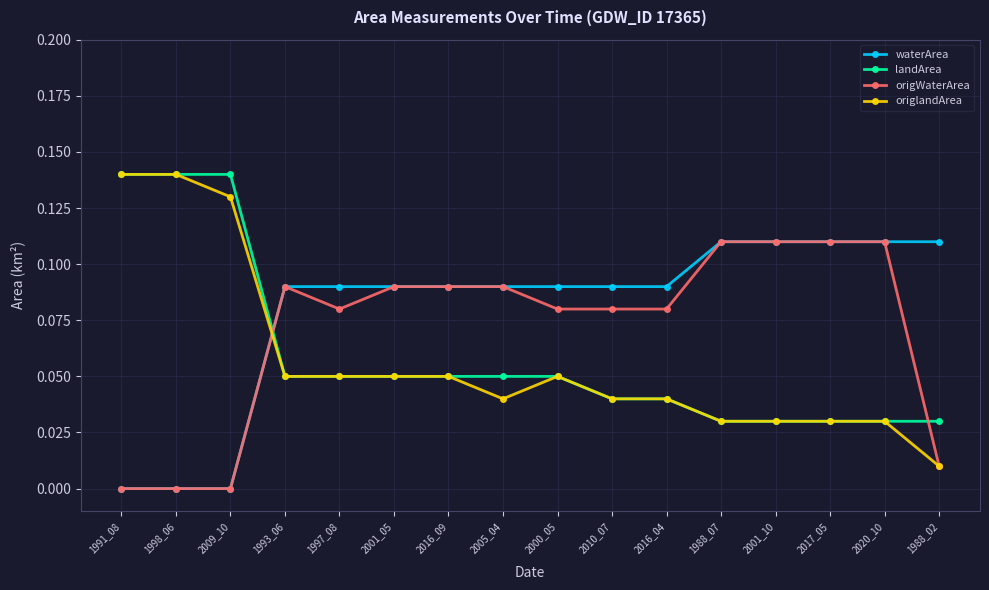

The origlandArea series shows 0.0 at 2017_05. True or false?

True